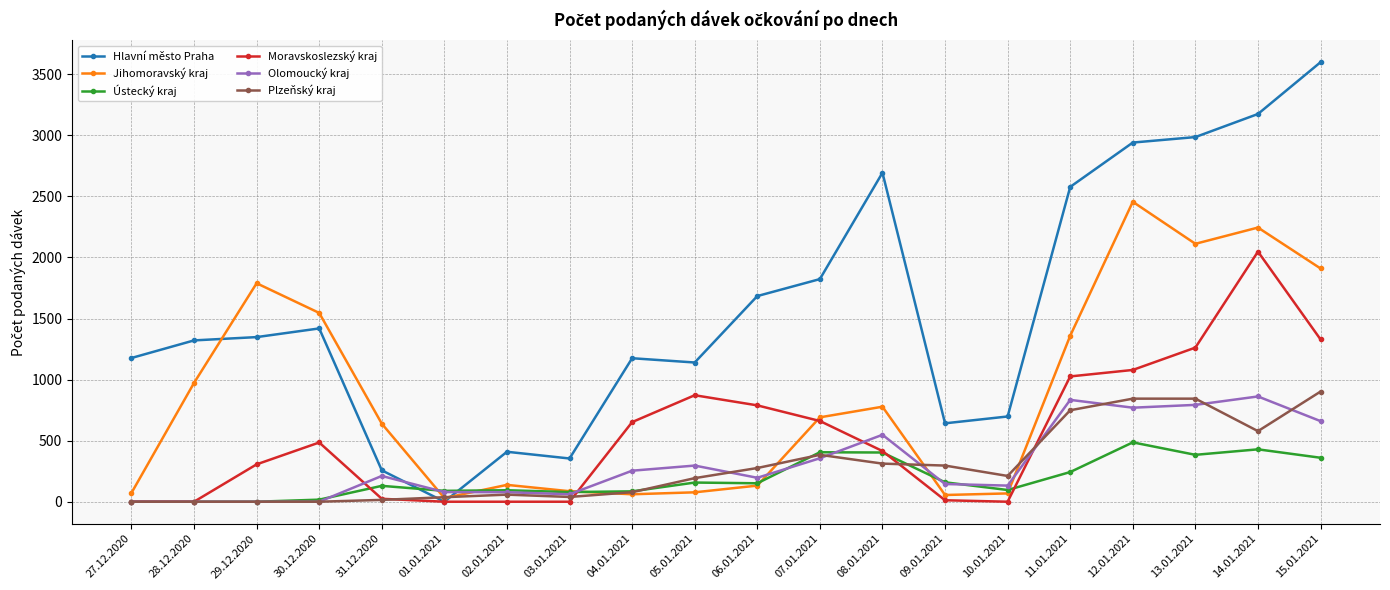

Count the number of categories in the chart.

20